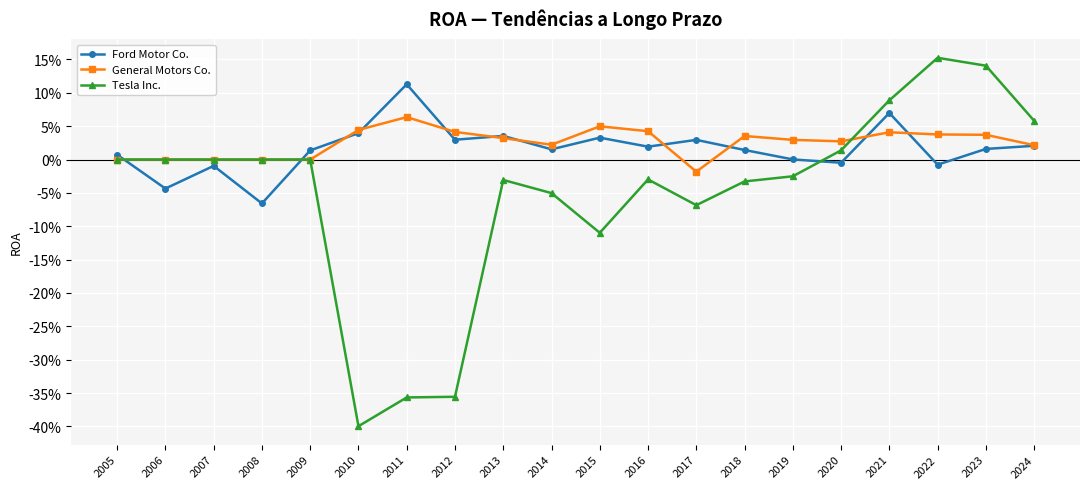

Reading right to left, what are all the values shown in this chart?

Ford Motor Co.: 2024=0.0	2023=0.0	2022=-0.0	2021=0.1	2020=-0.0	2019=0.0	2018=0.0	2017=0.0	2016=0.0	2015=0.0	2014=0.0	2013=0.0	2012=0.0	2011=0.1	2010=0.0	2009=0.0	2008=-0.1	2007=-0.0	2006=-0.0	2005=0.0
General Motors Co.: 2024=0.0	2023=0.0	2022=0.0	2021=0.0	2020=0.0	2019=0.0	2018=0.0	2017=-0.0	2016=0.0	2015=0.0	2014=0.0	2013=0.0	2012=0.0	2011=0.1	2010=0.0	2009=0.0	2008=0.0	2007=0.0	2006=0.0	2005=0.0
Tesla Inc.: 2024=0.1	2023=0.1	2022=0.2	2021=0.1	2020=0.0	2019=-0.0	2018=-0.0	2017=-0.1	2016=-0.0	2015=-0.1	2014=-0.1	2013=-0.0	2012=-0.4	2011=-0.4	2010=-0.4	2009=0.0	2008=0.0	2007=0.0	2006=0.0	2005=0.0